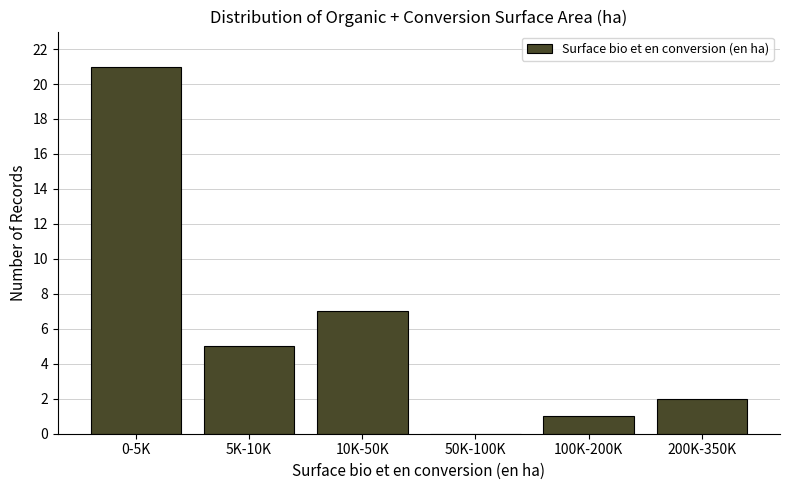

Reading left to right, transcribe all the data shown in this chart.

0-5K=21	5K-10K=5	10K-50K=7	50K-100K=0	100K-200K=1	200K-350K=2